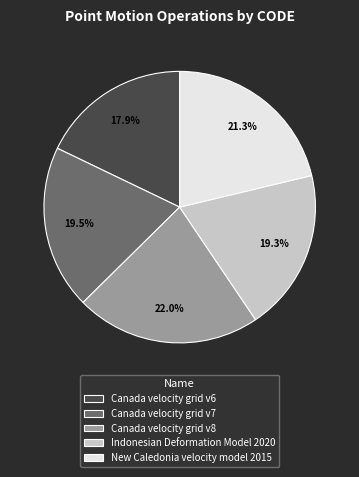

Between Canada velocity grid v8 and Canada velocity grid v7, which is larger?

Canada velocity grid v8